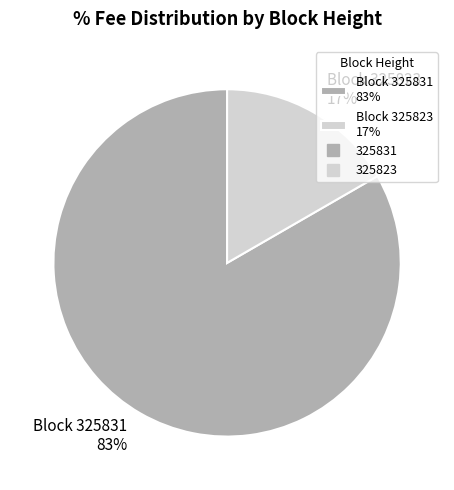

To the nearest percent, what is the average slice percentage?

50%